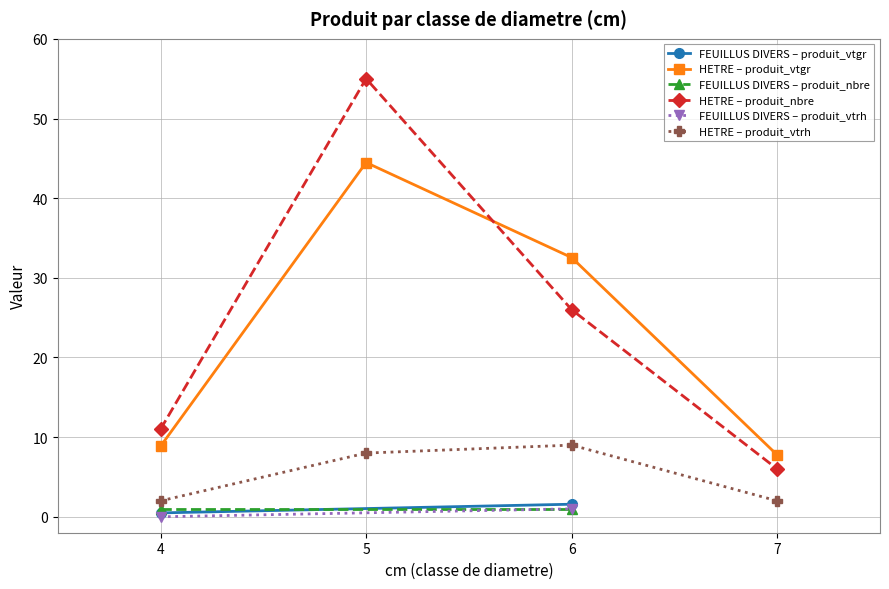

True or false: HETRE – produit_nbre has more than 1 points higher than both neighbors.

False